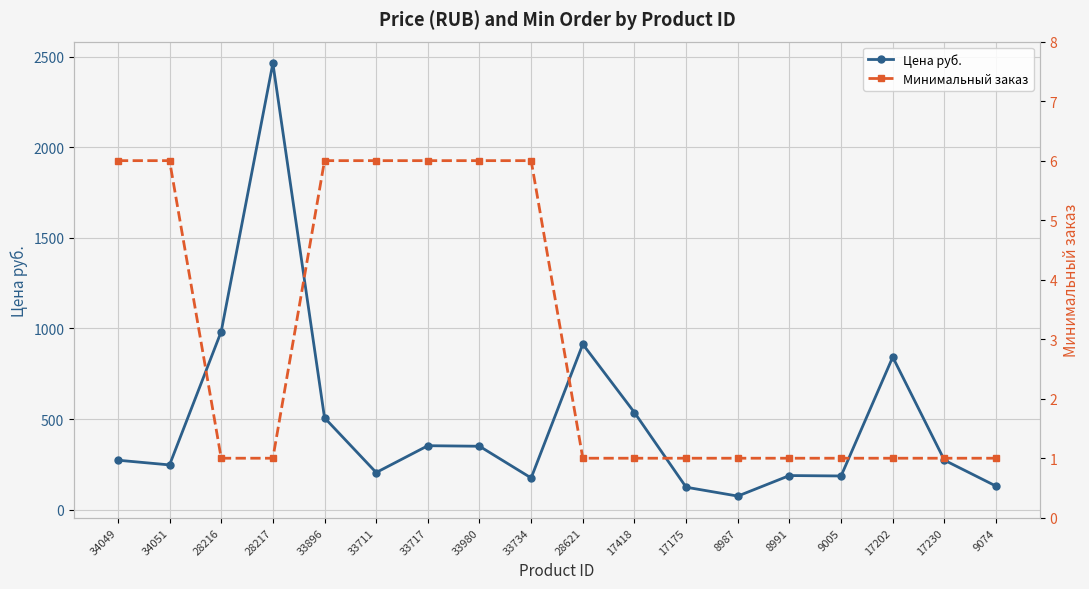

Where does the Цена руб. series first go above 273?

28216